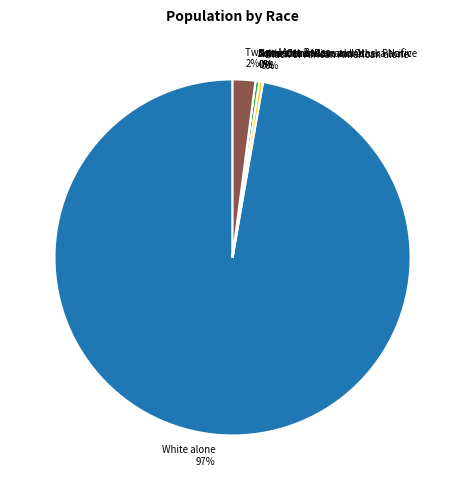

True or false: White alone accounts for 87% of the total.

False